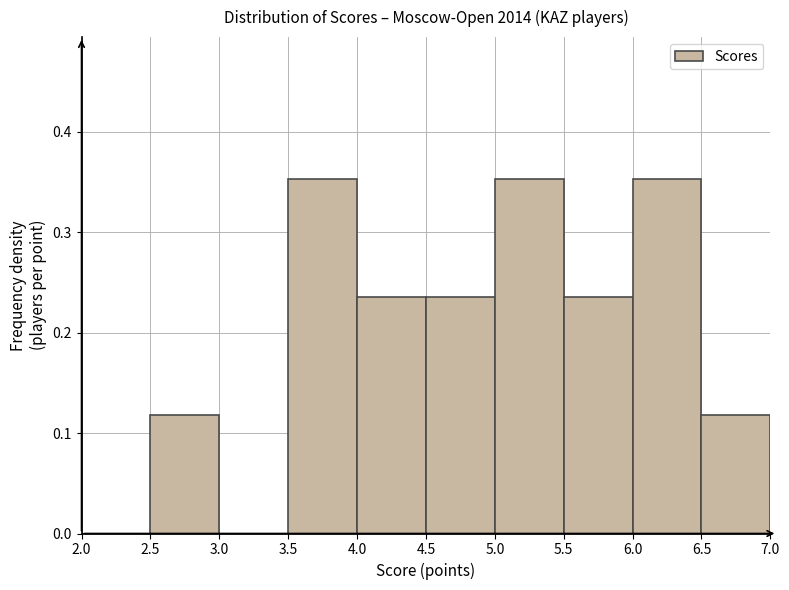

How tall is the bar that spans 6.5 to 7.0 on the x-axis? The values are not printed on the chart, so give them approximately, as read against the axis.

0.12